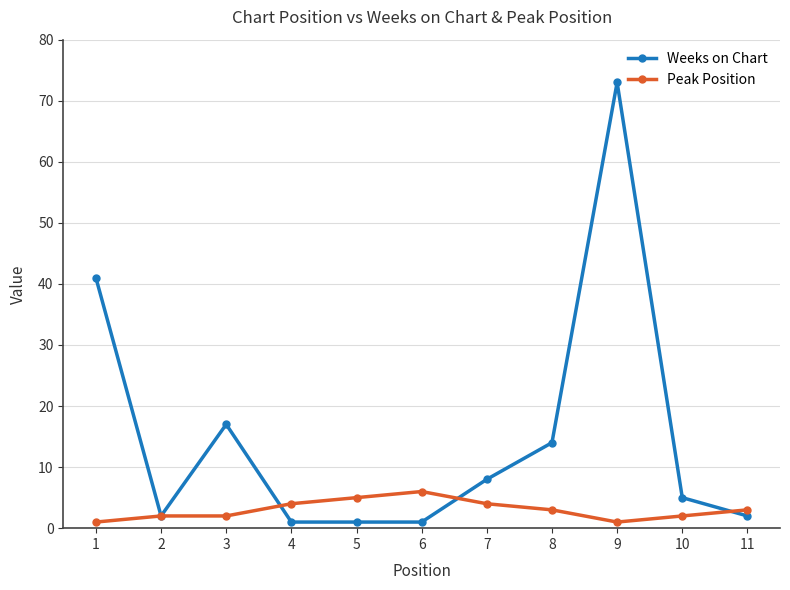

At which label is Weeks on Chart closest to 37?

1